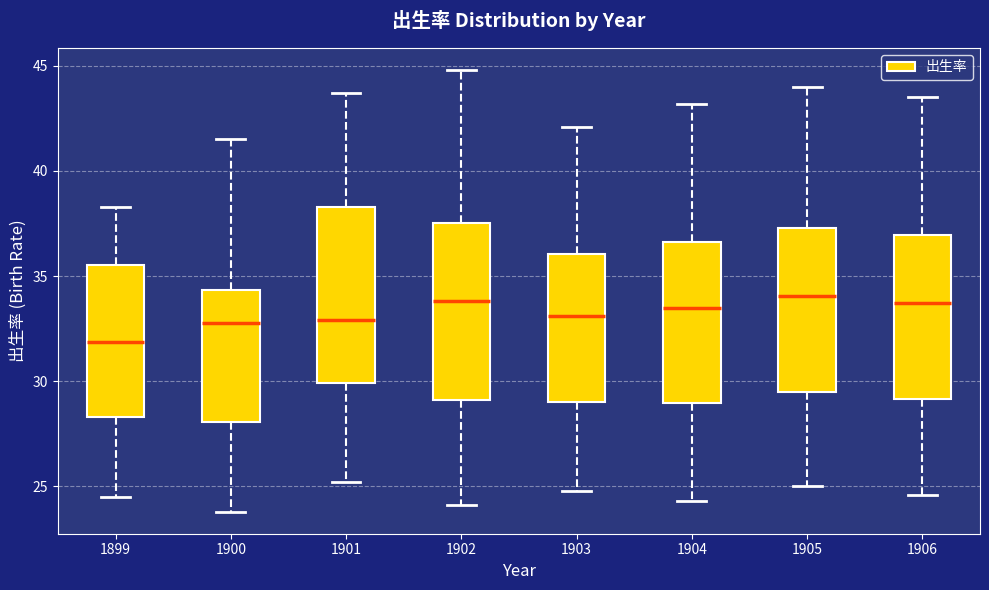

Reading left to right, read every box against the y-axis: the position of its median line, the range the box covers, and the ends of its whiskers. The values are not printed on the chart, so give them approximately, as read against the axis.

1899: median 32.0, box 28.5 to 35.5, whiskers 24.5 to 38.5
1900: median 33.0, box 28.0 to 34.5, whiskers 24.0 to 41.5
1901: median 33.0, box 30.0 to 38.5, whiskers 25.0 to 43.5
1902: median 34.0, box 29.0 to 37.5, whiskers 24.0 to 45.0
1903: median 33.0, box 29.0 to 36.0, whiskers 25.0 to 42.0
1904: median 33.5, box 29.0 to 36.5, whiskers 24.5 to 43.0
1905: median 34.0, box 29.5 to 37.5, whiskers 25.0 to 44.0
1906: median 33.5, box 29.0 to 37.0, whiskers 24.5 to 43.5